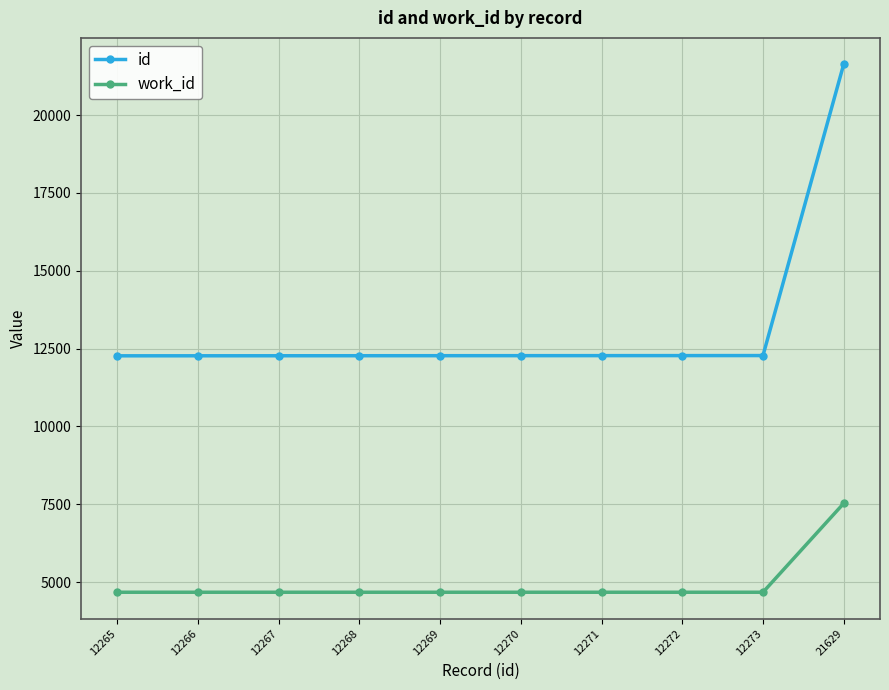

Rank the series by their maximum value, from lowest to highest.

work_id, id